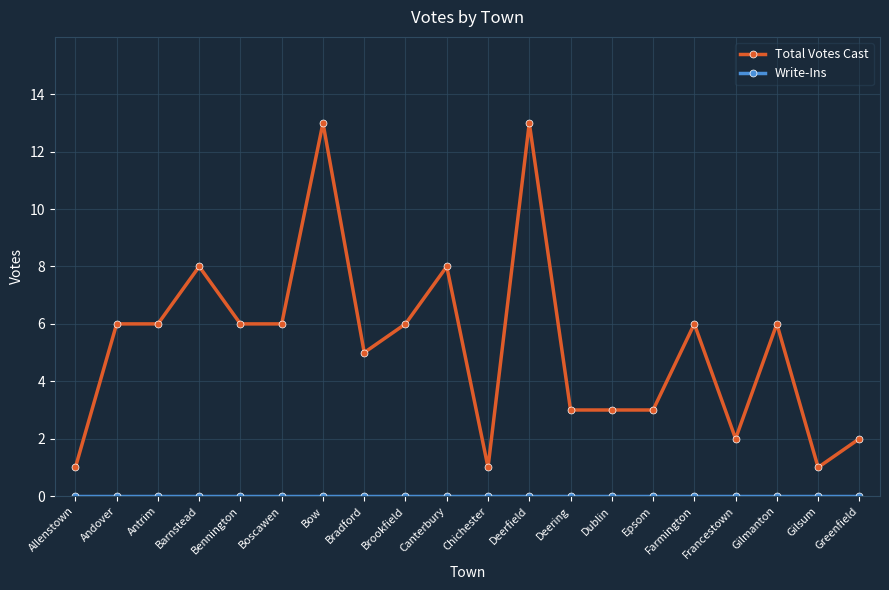

Which series changed the most between Farmington and Greenfield?

Total Votes Cast